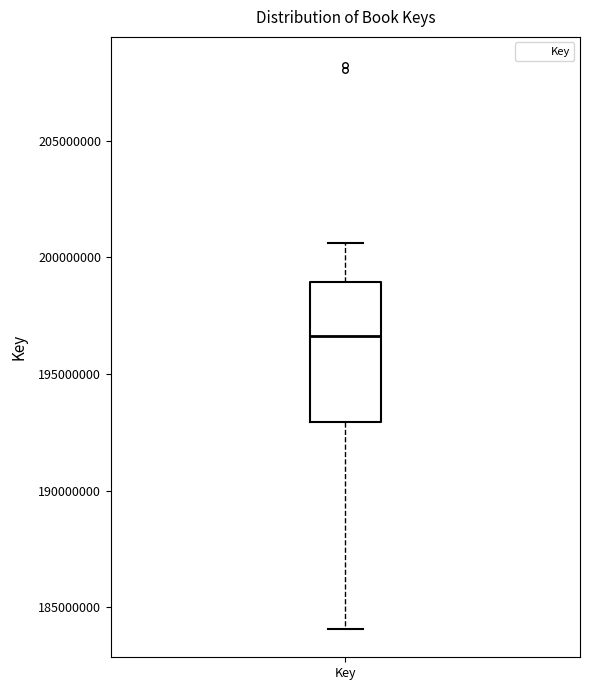

Where does the upper whisker of the box for Key end on the y-axis? The values are not printed on the chart, so give them approximately, as read against the axis.

200500000